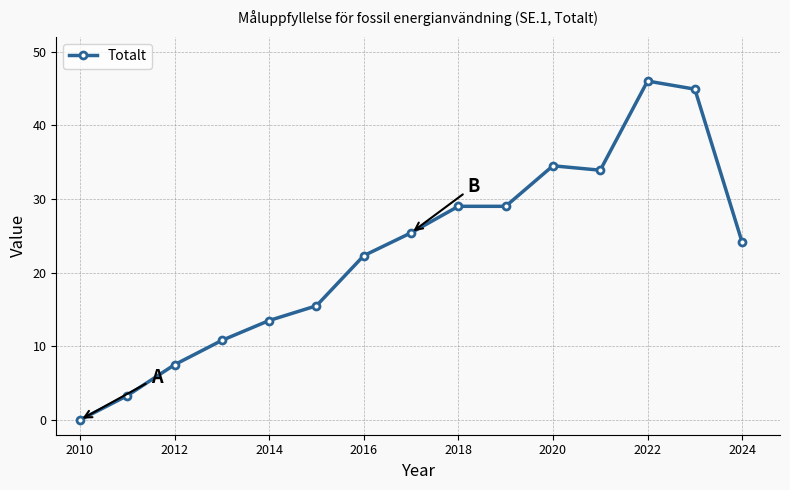

What is the greatest value displayed?

46.0